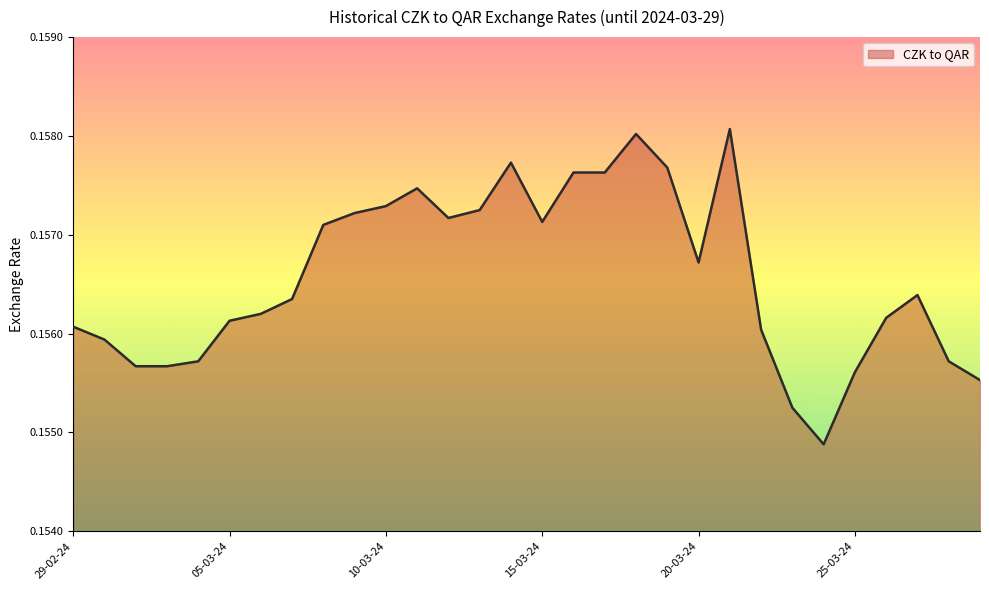

Where is the data nearest to the value 0?

24